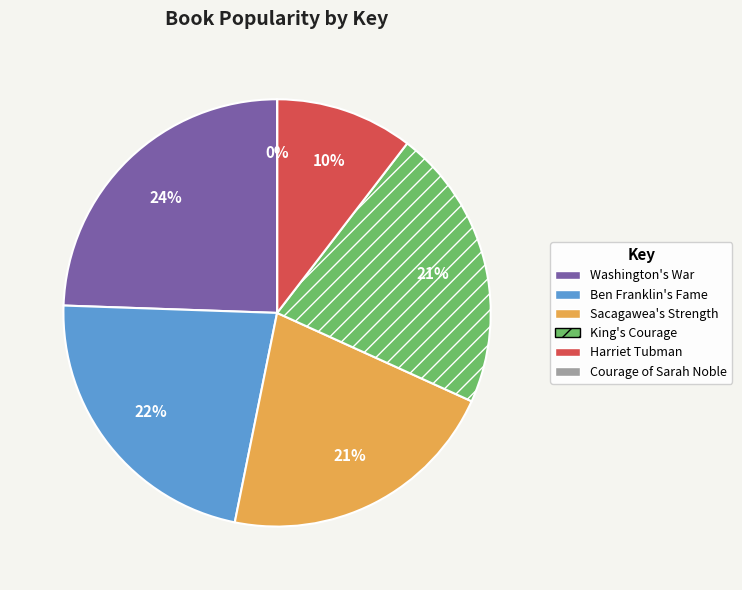

To the nearest percent, what is the average slice percentage?

17%